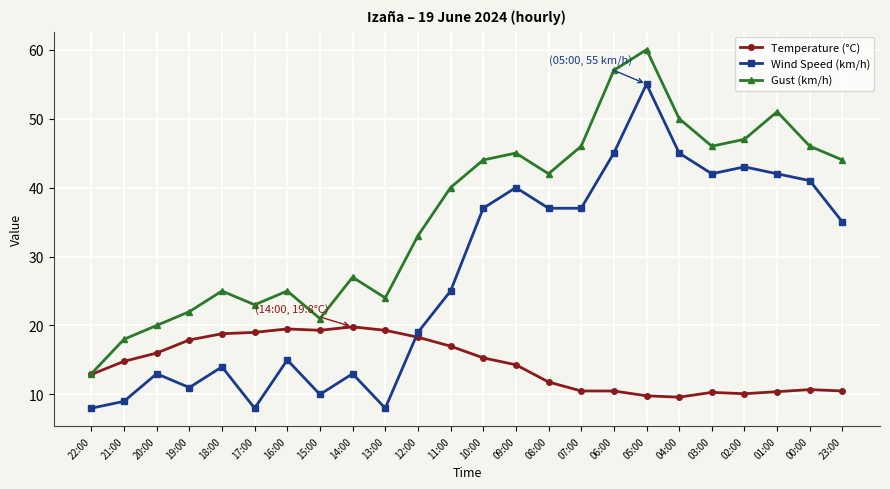

Is this an area chart (filled region under the line)?

No